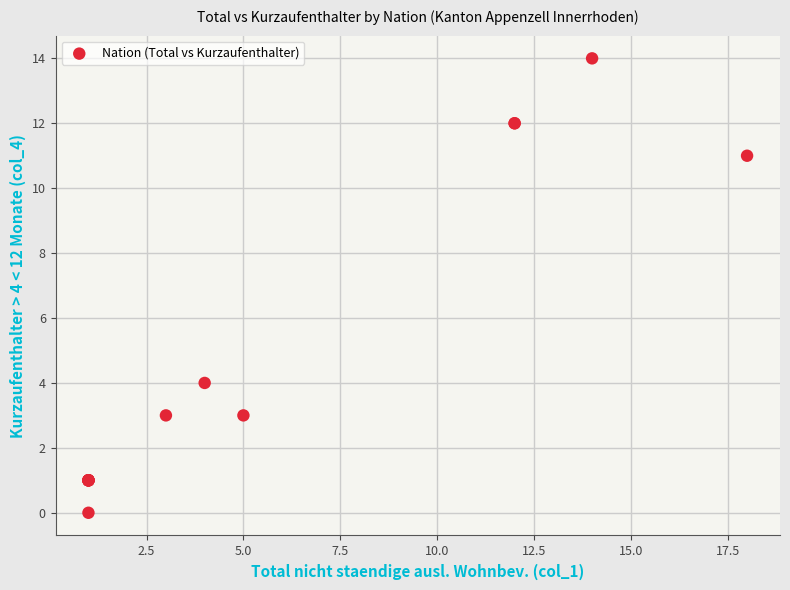

What Y value in the scatter plot is closest to 7?

4